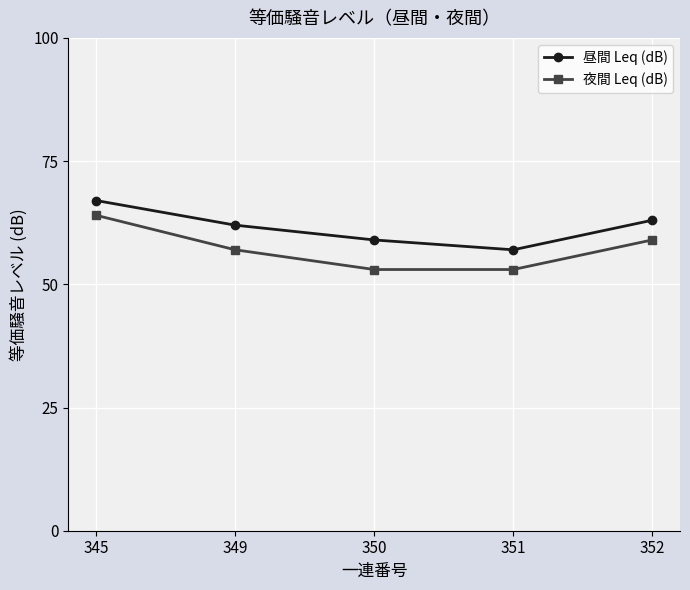

The 昼間 Leq (dB) series shows 45 at 345. True or false?

False